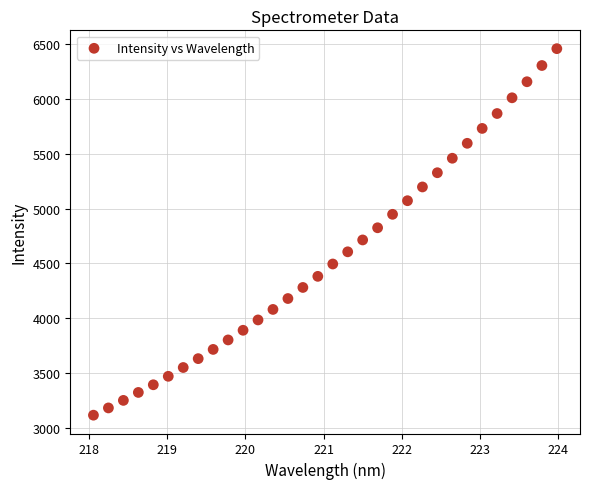

What is the range of X values (max minus min)?

5.9